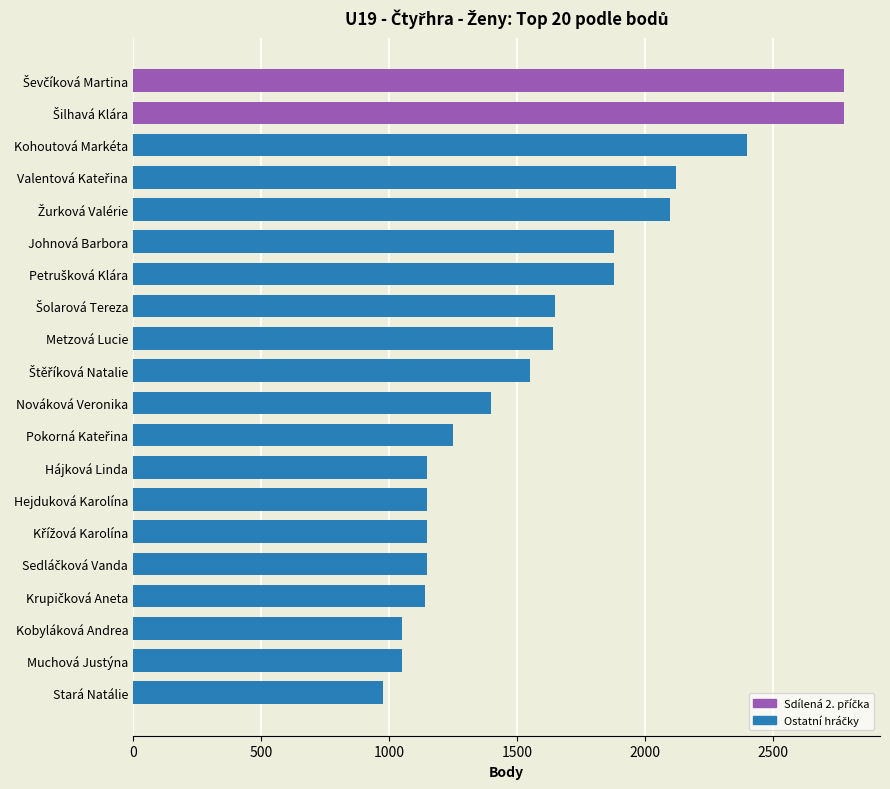

How many bars are there in total?

20